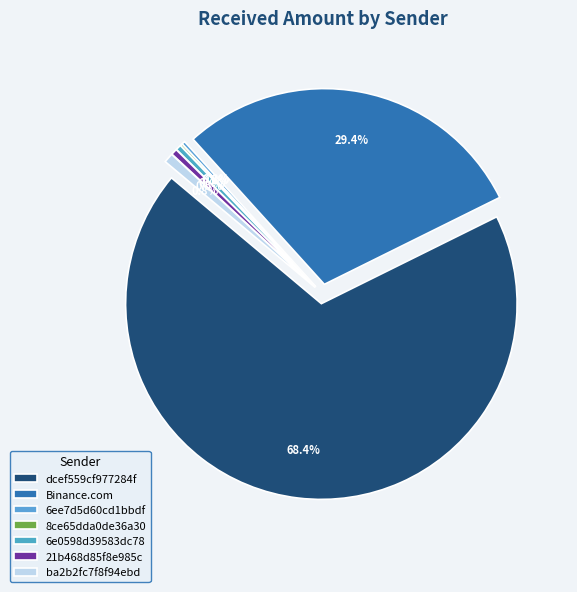

Does 6ee7d5d60cd1bbdf account for over 50% of the chart?

No